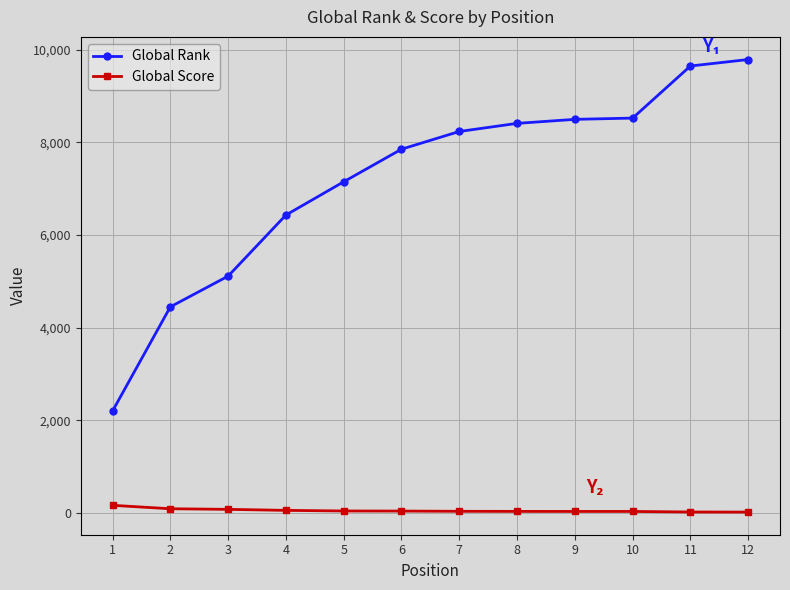

How many data points in Global Rank are less than 8235?

6